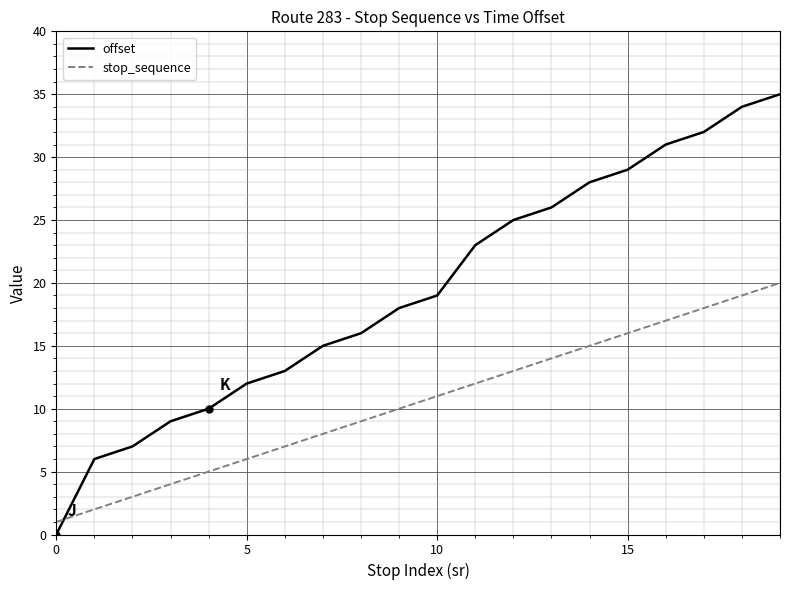

List the series in order of their peak value, lowest first.

stop_sequence, offset